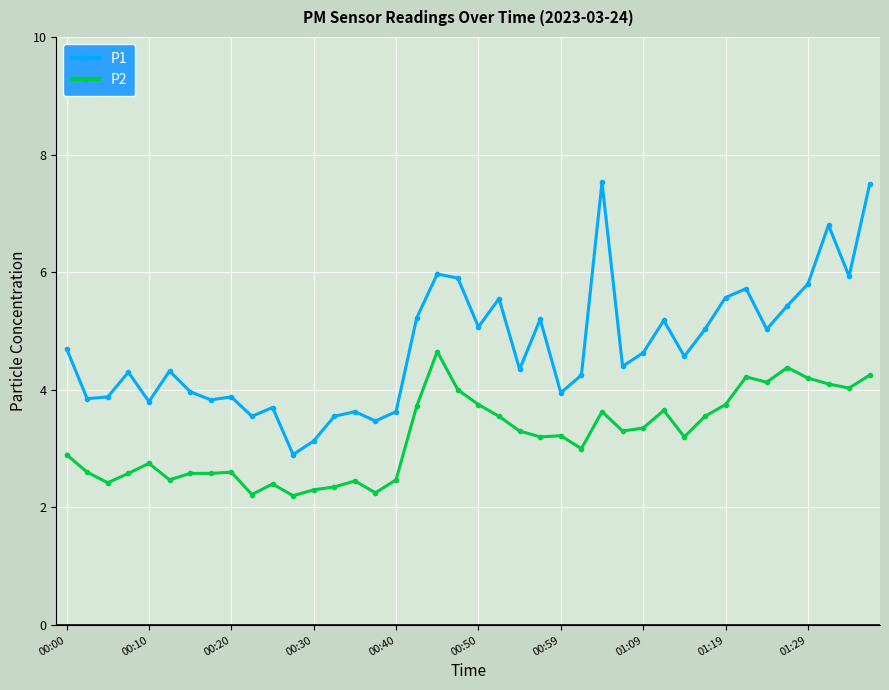

True or false: P1 and P2 intersect in this chart.

False